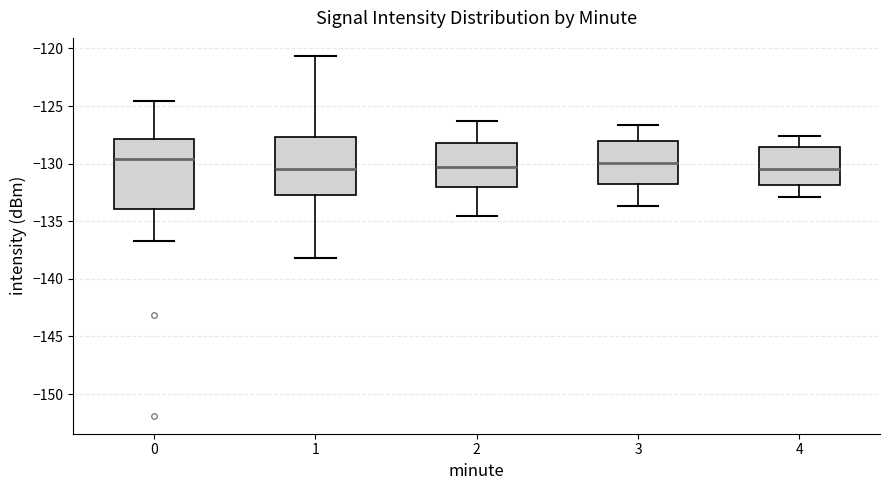

Where does the median line of the box at x = 2 sit on the y-axis? The values are not printed on the chart, so give them approximately, as read against the axis.

-130.0